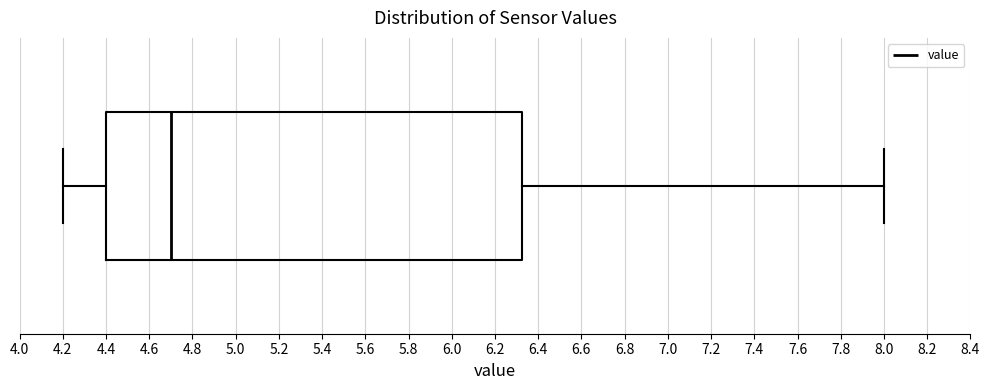

Transcribe this box plot: give where the median line is, the range the box spans, and where the two whiskers end, as read against the x-axis. The values are not printed on the chart, so give them approximately, as read against the axis.

median 4.70, box 4.40 to 6.32, whiskers 4.20 to 8.00